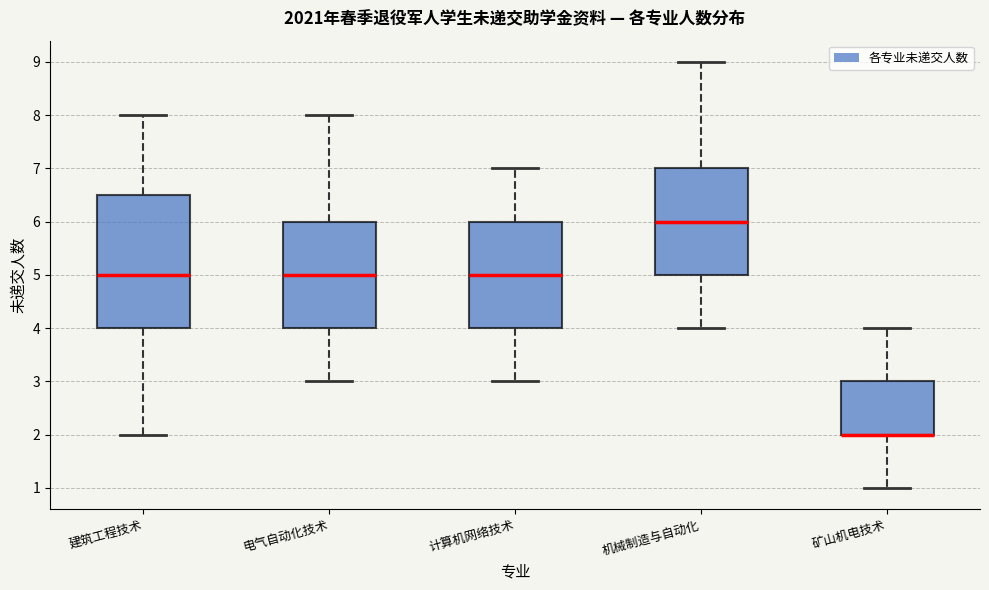

Comparing the boxes themselves (not the whiskers), which one is the tallest?

建筑工程技术